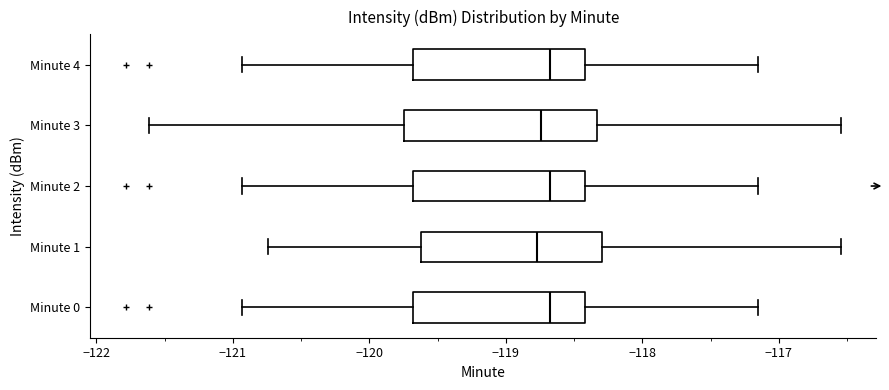

Reading bottom to top, read every box against the x-axis: the position of its median line, the range the box covers, and the ends of its whiskers. The values are not printed on the chart, so give them approximately, as read against the axis.

Minute 0: median -118.7, box -119.7 to -118.4, whiskers -120.9 to -117.2
Minute 1: median -118.8, box -119.6 to -118.3, whiskers -120.7 to -116.5
Minute 2: median -118.7, box -119.7 to -118.4, whiskers -120.9 to -117.2
Minute 3: median -118.7, box -119.7 to -118.3, whiskers -121.6 to -116.5
Minute 4: median -118.7, box -119.7 to -118.4, whiskers -120.9 to -117.2